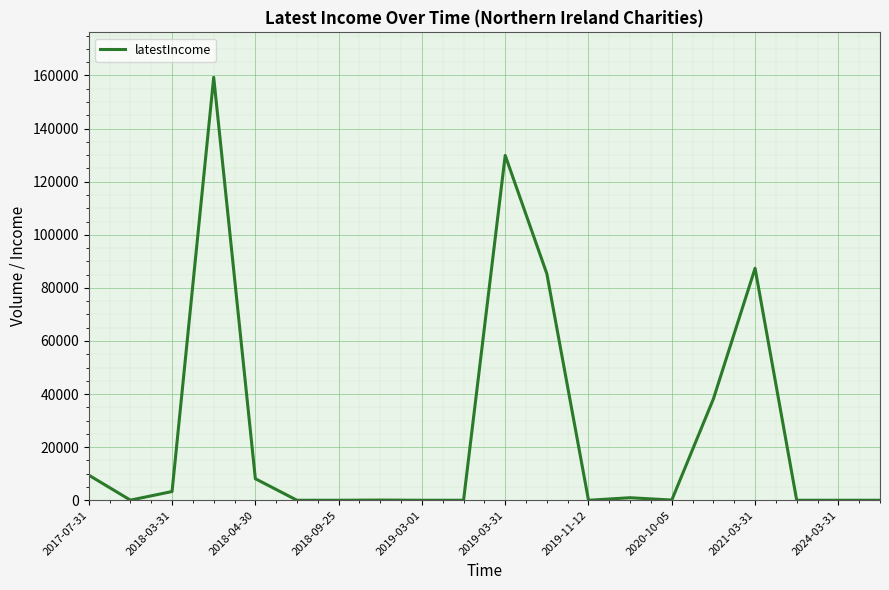

What is the greatest value displayed?

159314